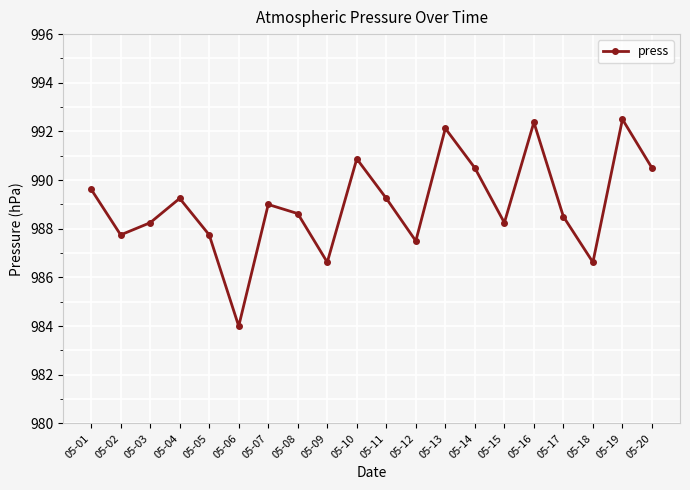

How many data points are less than 989?

10